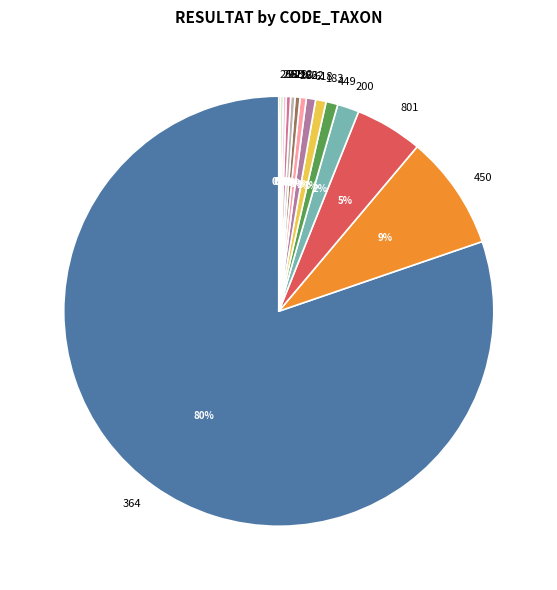

Does 286 represent more than half of the total?

No